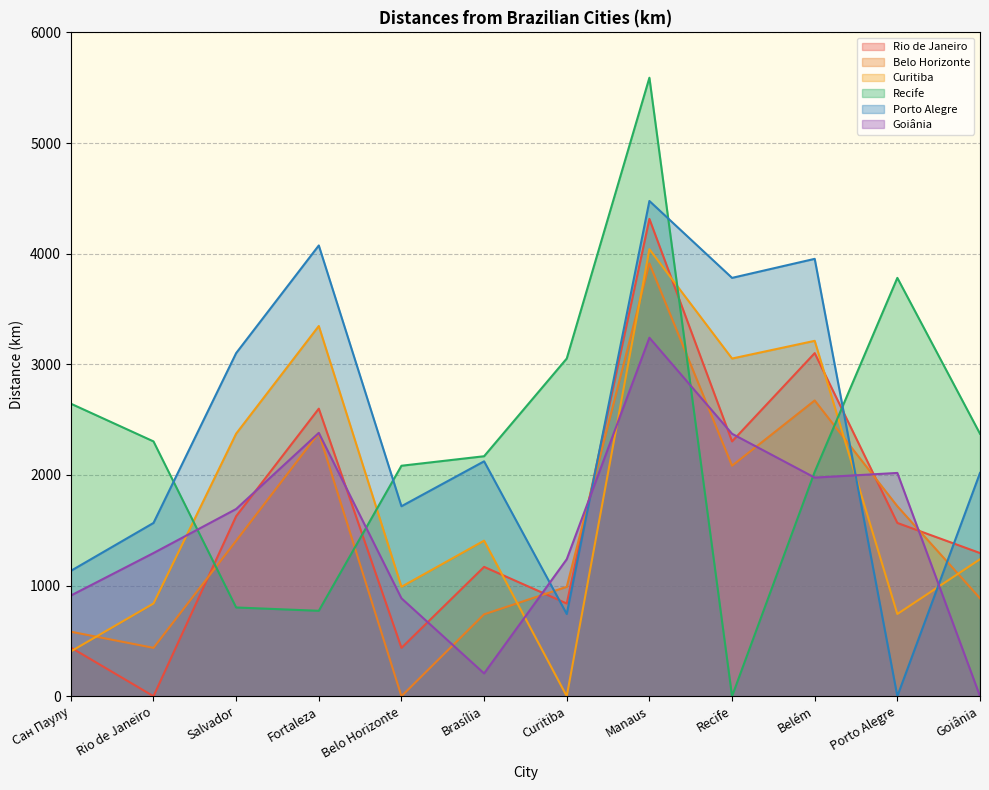

At which label does Belo Horizonte reach its peak?

Manaus